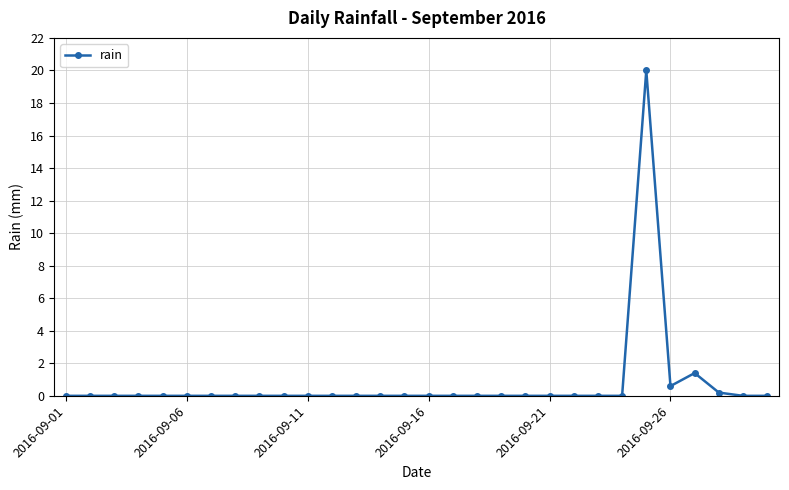

What is the difference between the maximum and minimum values?

20.0